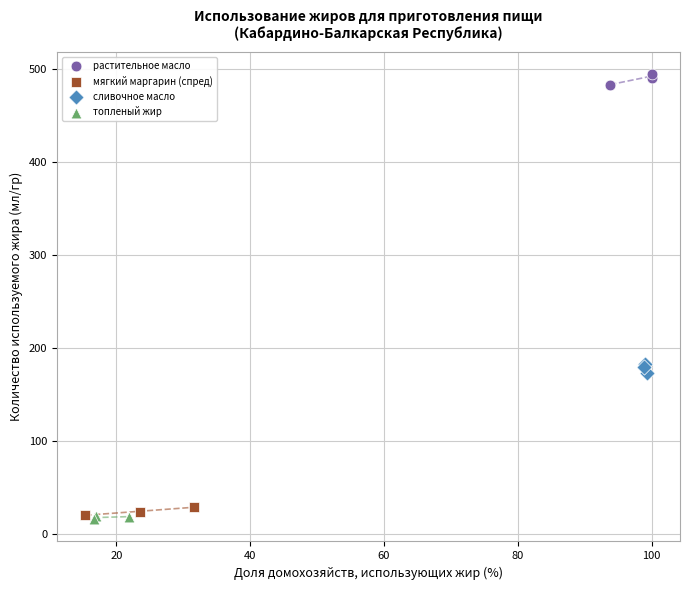

Which series contains the highest Y value?

растительное масло